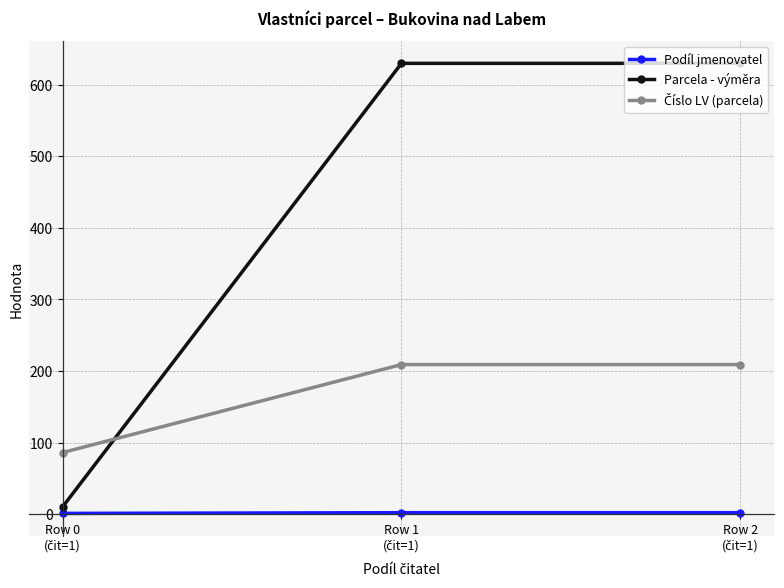

How many data points does each series have?

3